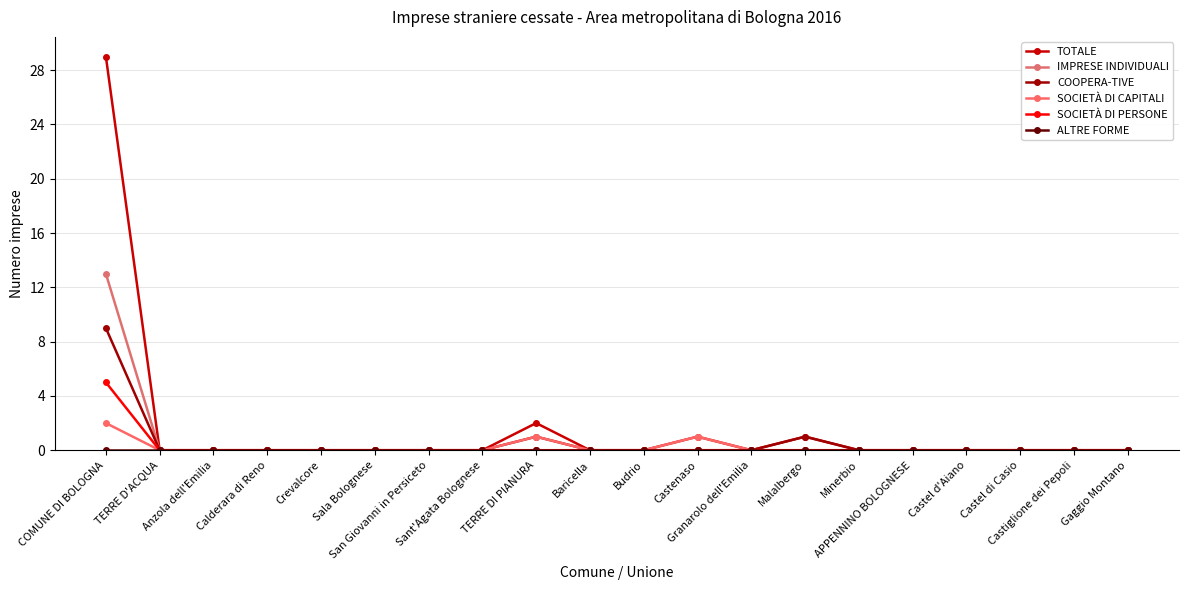

Does the chart have visible grid lines?

Yes